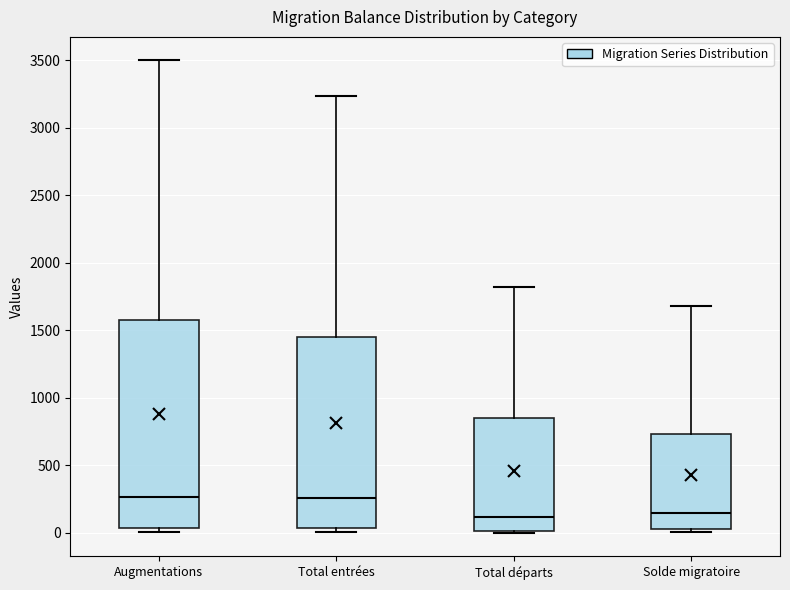

Reading left to right, transcribe this box plot: for each box, give where its median line is, the range the box spans, and where its two whiskers end, as read against the y-axis. The values are not printed on the chart, so give them approximately, as read against the axis.

Augmentations: median 250, box 50 to 1550, whiskers 0 to 3500
Total entrées: median 250, box 50 to 1450, whiskers 0 to 3250
Total départs: median 100, box 0 to 850, whiskers 0 to 1800
Solde migratoire: median 150, box 50 to 750, whiskers 0 to 1700